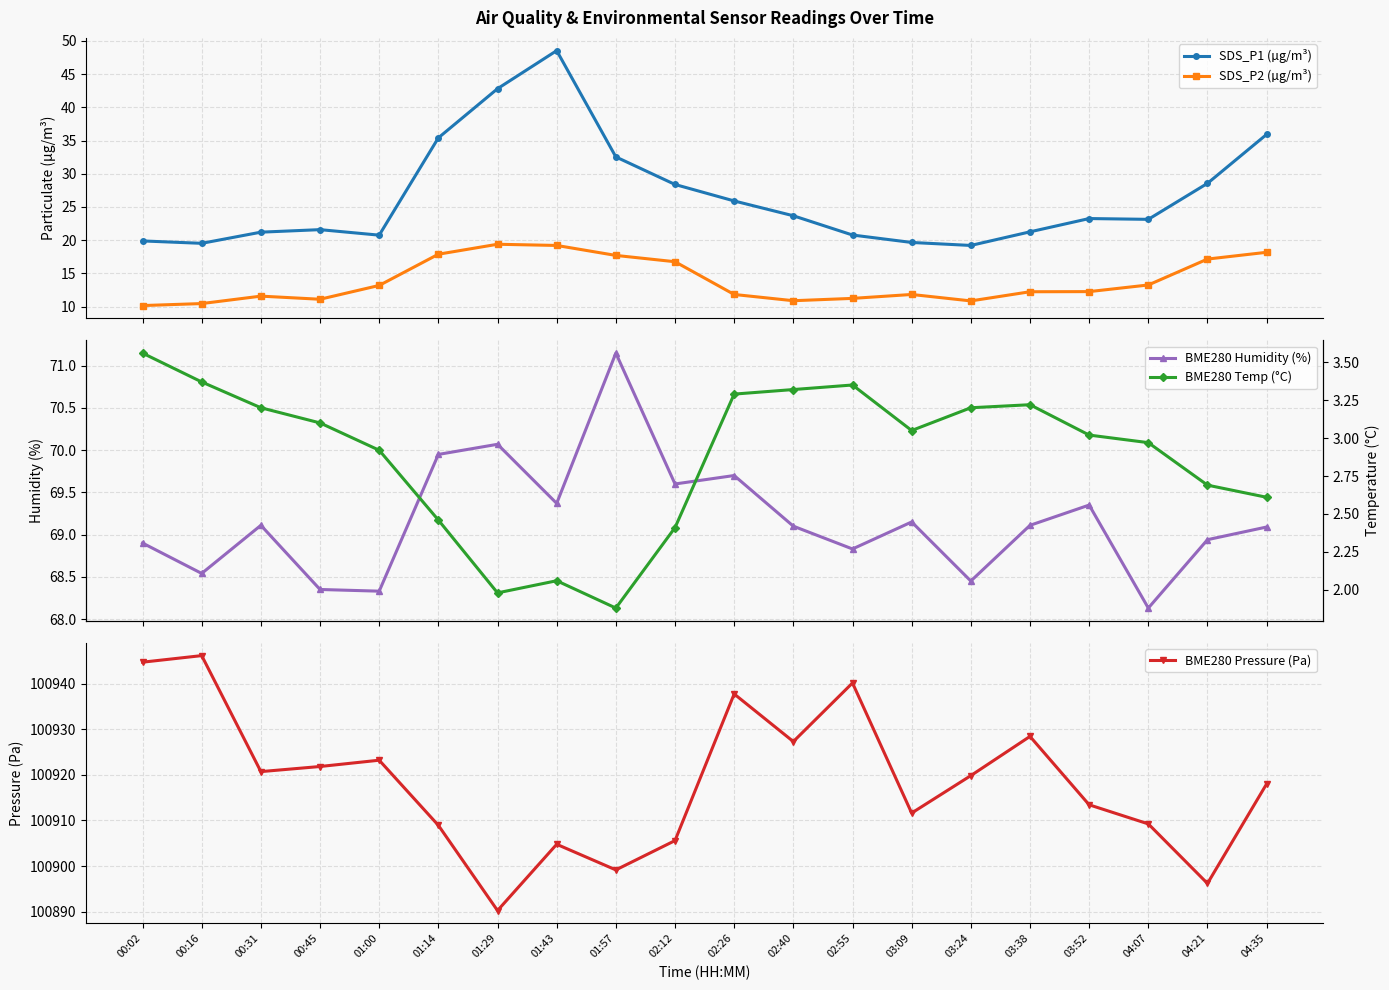

Reading left to right, transcribe all the data shown in this chart.

SDS_P1 (µg/m³): 19.9	19.5	21.2	21.6	20.8	35.4	42.8	48.5	32.5	28.4	25.9	23.7	20.8	19.6	19.2	21.2	23.2	23.1	28.6	35.9
SDS_P2 (µg/m³): 10.2	10.4	11.6	11.1	13.2	17.9	19.4	19.2	17.7	16.8	11.8	10.9	11.2	11.8	10.8	12.2	12.2	13.2	17.1	18.2
BME280 Humidity (%): 68.9	68.5	69.1	68.3	68.3	70.0	70.1	69.4	71.2	69.6	69.7	69.1	68.8	69.2	68.5	69.1	69.3	68.1	68.9	69.1
BME280 Pressure (Pa): 100944.7	100946.2	100920.7	100921.8	100923.2	100908.9	100890.2	100904.8	100899.2	100905.6	100937.8	100927.3	100940.2	100911.6	100919.8	100928.4	100913.4	100909.2	100896.2	100918.0
BME280 Temp (°C): 3.6	3.4	3.2	3.1	2.9	2.5	2.0	2.1	1.9	2.4	3.3	3.3	3.4	3.0	3.2	3.2	3.0	3.0	2.7	2.6